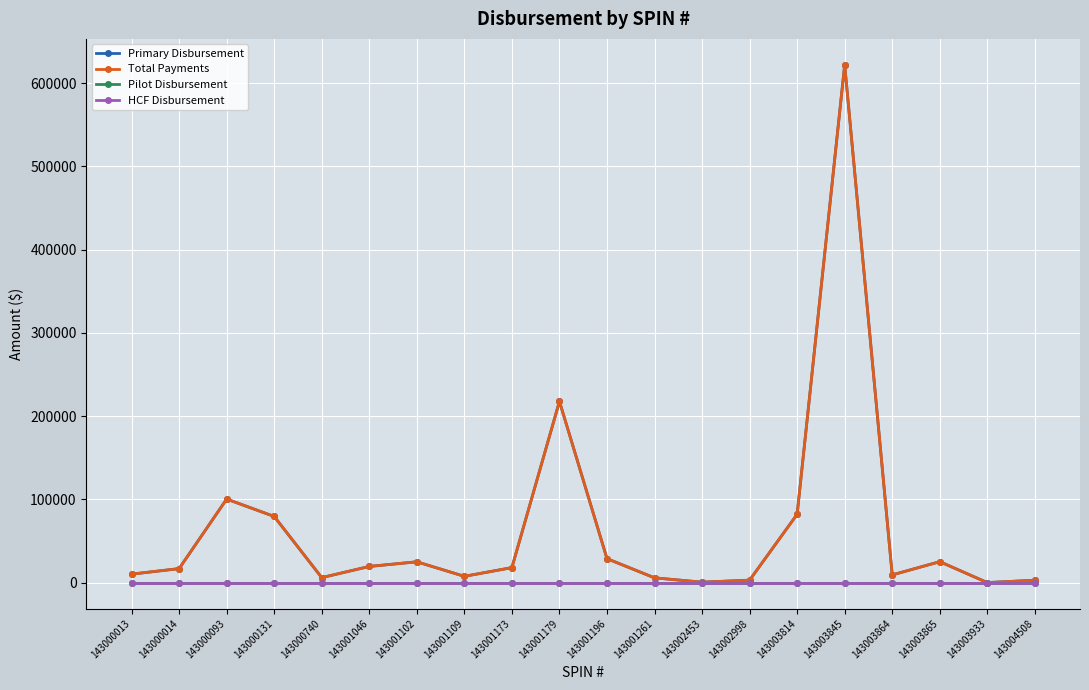

Does the chart have visible grid lines?

Yes